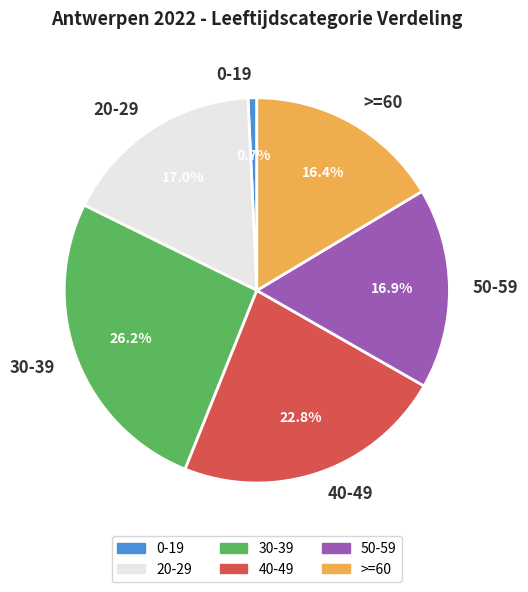

The 40-49 slice represents 23% of the pie. True or false?

True